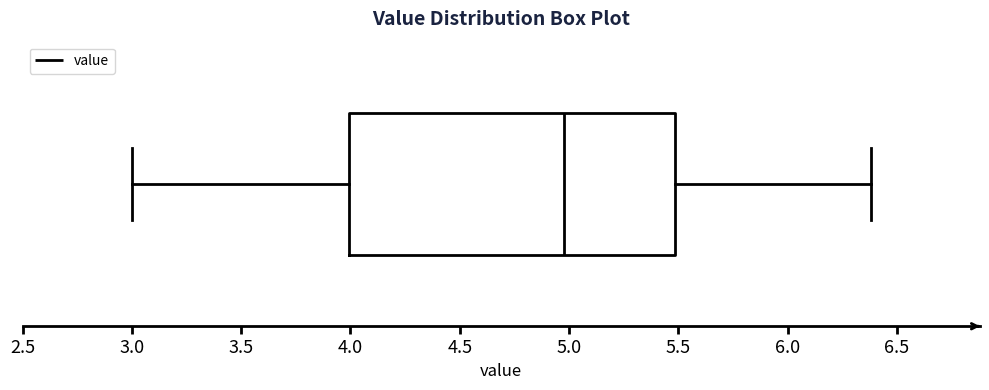

Transcribe this box plot: give where the median line is, the range the box spans, and where the two whiskers end, as read against the x-axis. The values are not printed on the chart, so give them approximately, as read against the axis.

median 5.0, box 4.0 to 5.5, whiskers 3.0 to 6.4